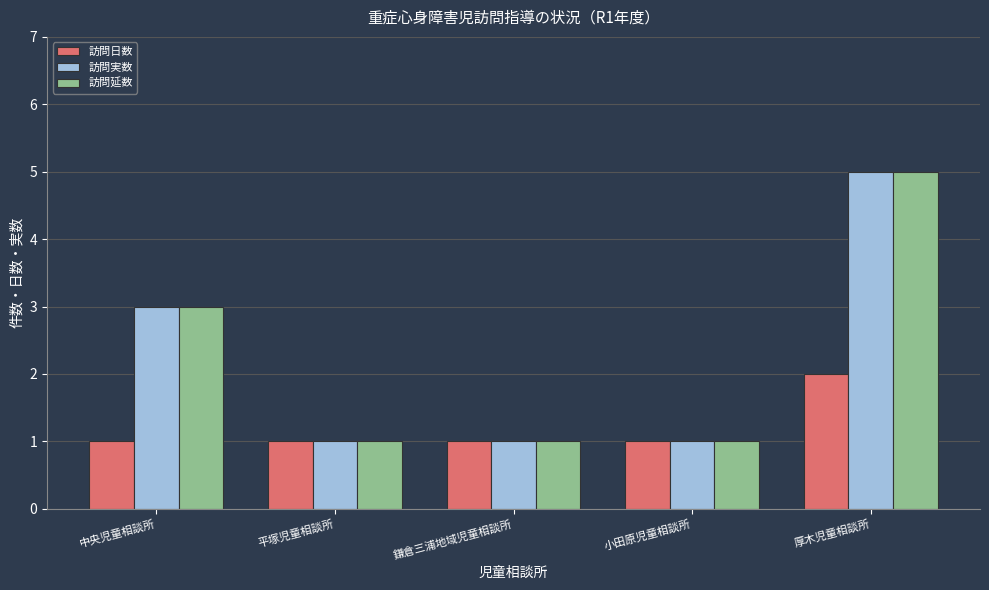

What is the spread (max minus min) of values at 厚木児童相談所?

3